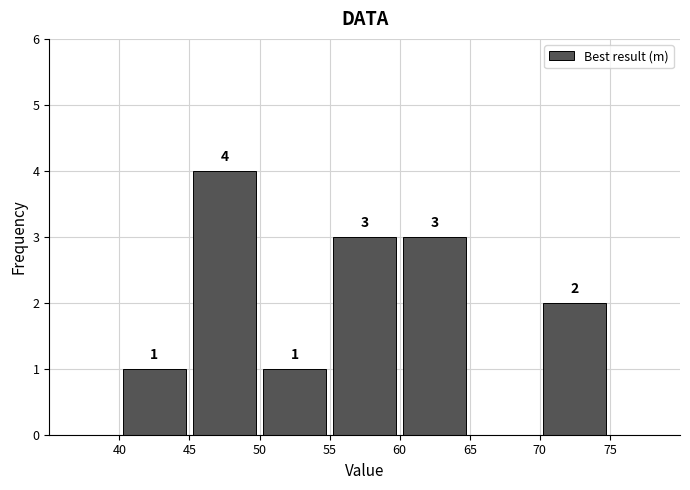

Over which range of the x-axis is the bar tallest?

45 to 50